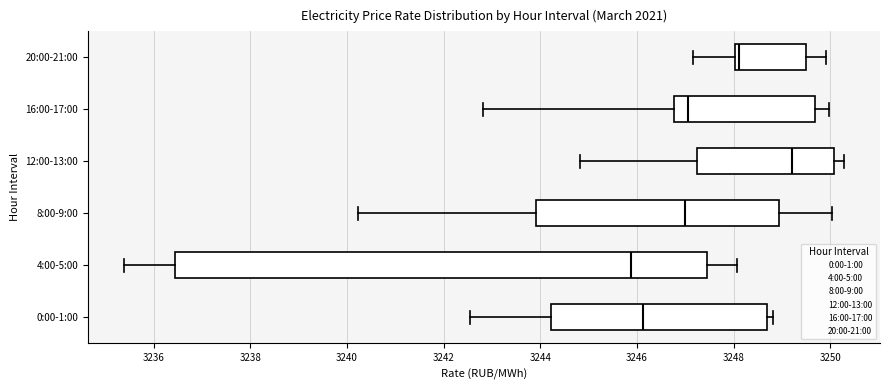

Reading bottom to top, transcribe this box plot: for each box, give where its median line is, the range the box spans, and where its two whiskers end, as read against the x-axis. The values are not printed on the chart, so give them approximately, as read against the axis.

0:00-1:00: median 3246.2, box 3244.2 to 3248.6, whiskers 3242.6 to 3248.8
4:00-5:00: median 3245.8, box 3236.4 to 3247.4, whiskers 3235.4 to 3248.0
8:00-9:00: median 3247.0, box 3244.0 to 3249.0, whiskers 3240.2 to 3250.0
12:00-13:00: median 3249.2, box 3247.2 to 3250.0, whiskers 3244.8 to 3250.2
16:00-17:00: median 3247.0, box 3246.8 to 3249.6, whiskers 3242.8 to 3250.0
20:00-21:00: median 3248.2, box 3248.0 to 3249.4, whiskers 3247.2 to 3250.0